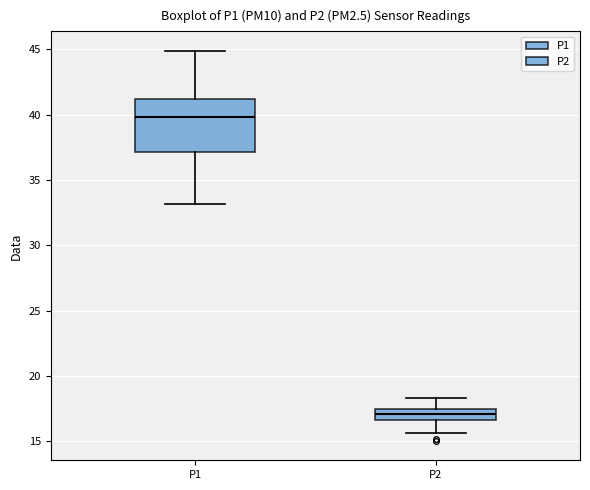

Which box's median line is the highest?

P1